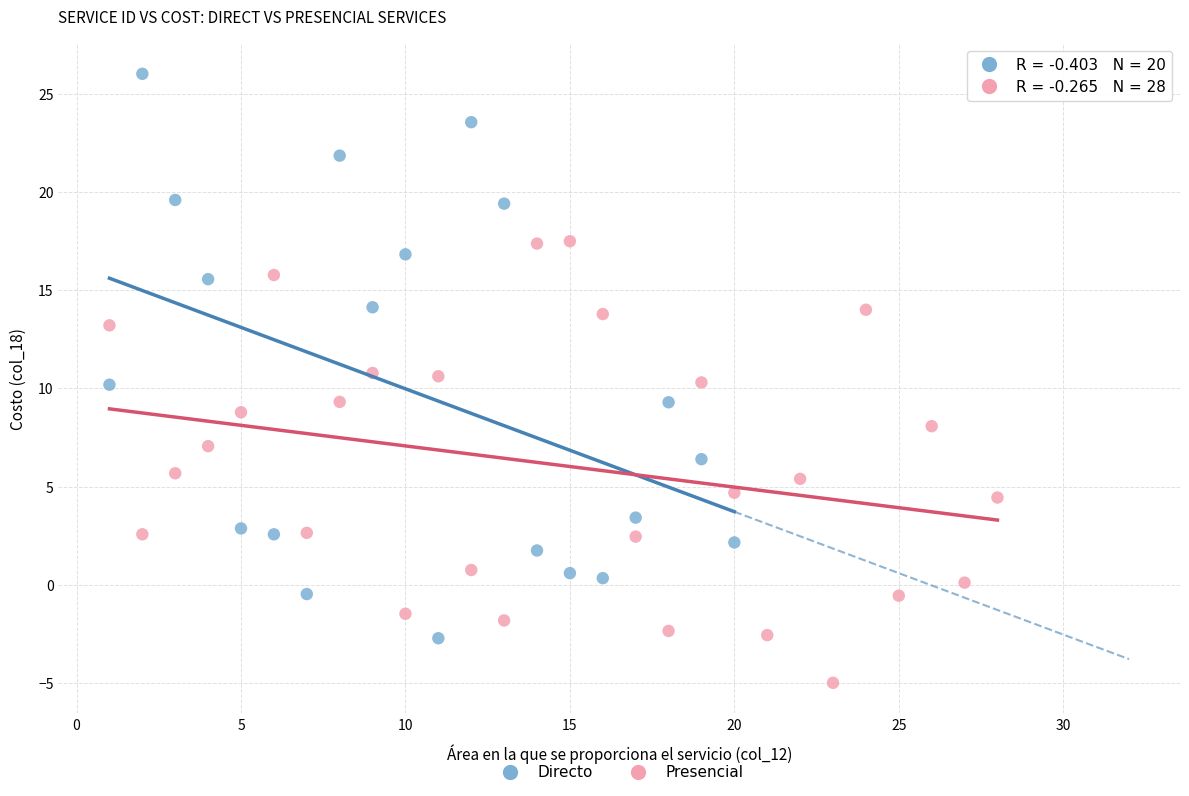

Which series reaches the maximum Y coordinate?

Directo